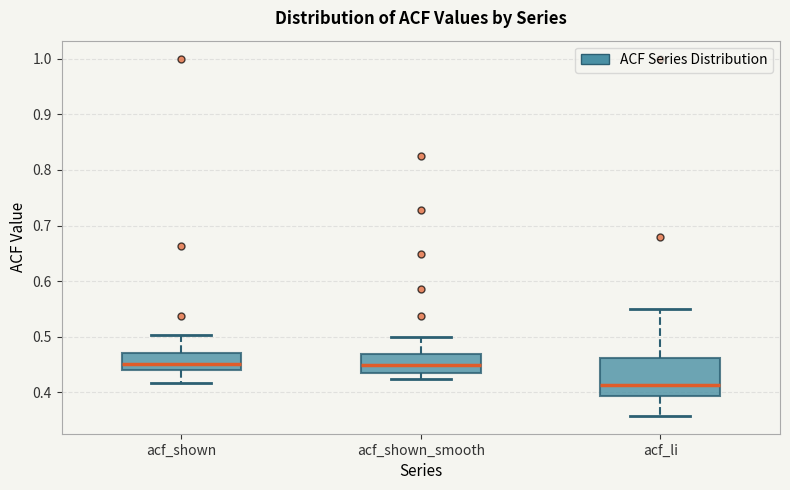

Reading left to right, transcribe this box plot: for each box, give where its median line is, the range the box spans, and where its two whiskers end, as read against the y-axis. The values are not printed on the chart, so give them approximately, as read against the axis.

acf_shown: median 0.45, box 0.44 to 0.47, whiskers 0.42 to 0.50
acf_shown_smooth: median 0.45, box 0.43 to 0.47, whiskers 0.43 (just below the box's lower edge) to 0.50
acf_li: median 0.41, box 0.39 to 0.46, whiskers 0.36 to 0.55